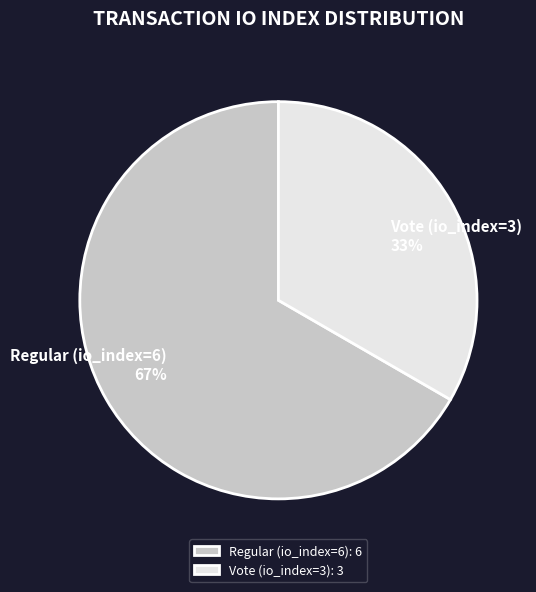

The Regular (io_index=6) slice represents 67% of the pie. True or false?

True